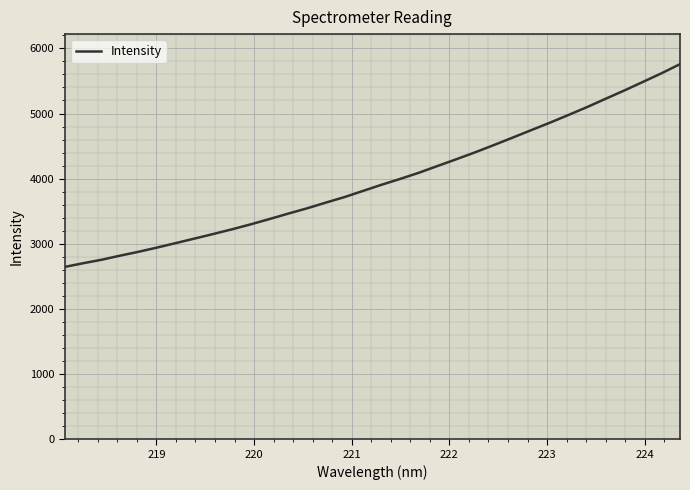

What is the minimum value shown in the chart?

2644.9